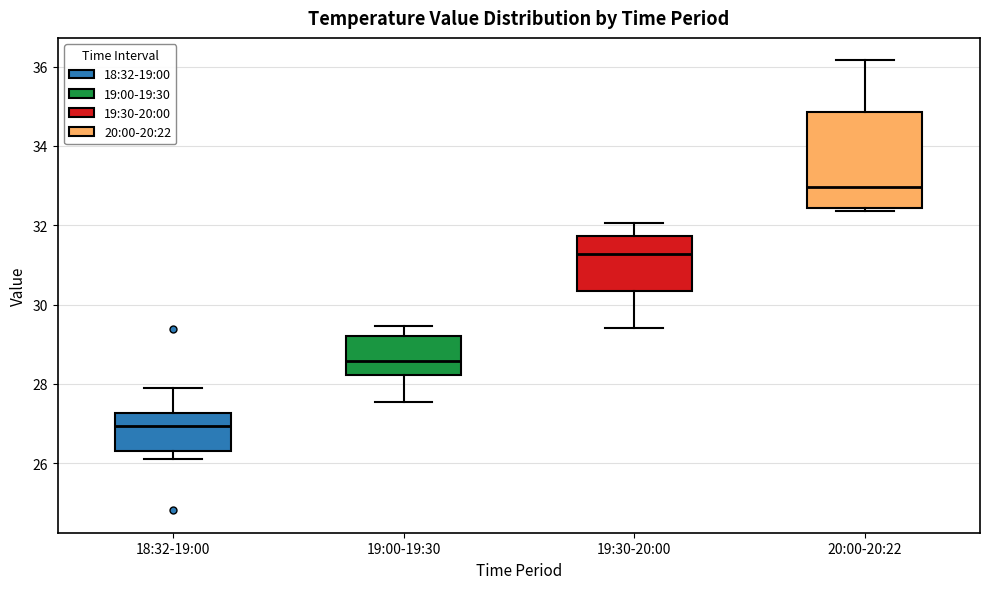

Where is the lower edge of the box for 18:32-19:00 on the y-axis? The values are not printed on the chart, so give them approximately, as read against the axis.

26.2